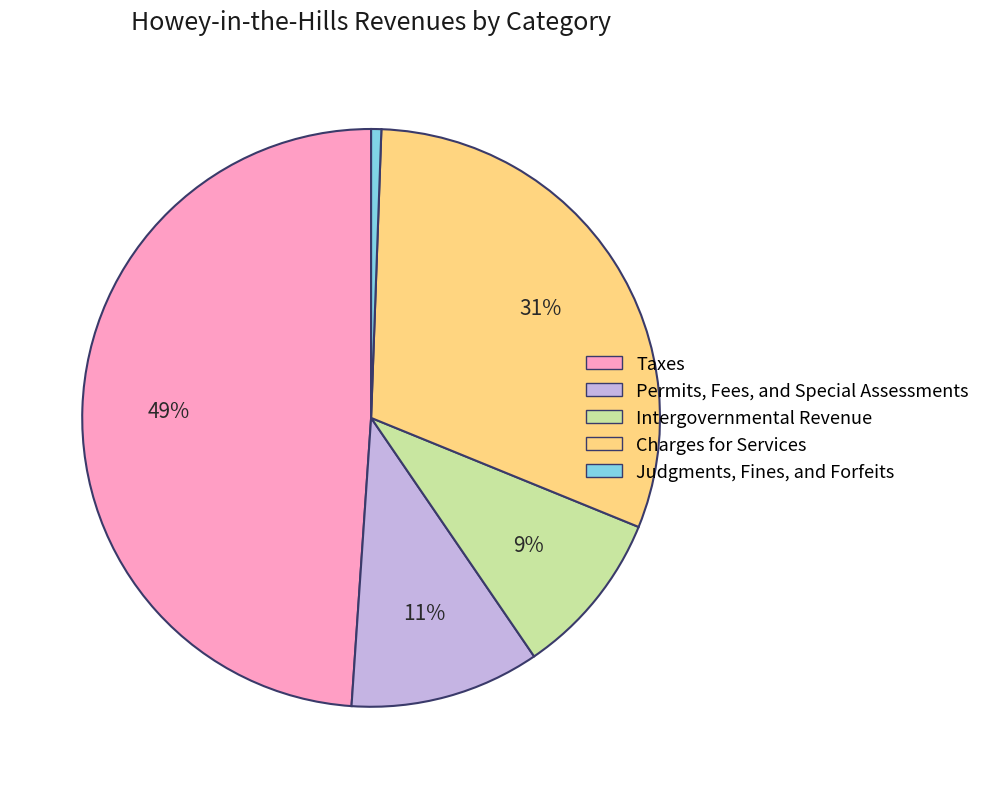

Rank the categories by value from highest to lowest.

Taxes, Charges for Services, Permits, Fees, and Special Assessments, Intergovernmental Revenue, Judgments, Fines, and Forfeits